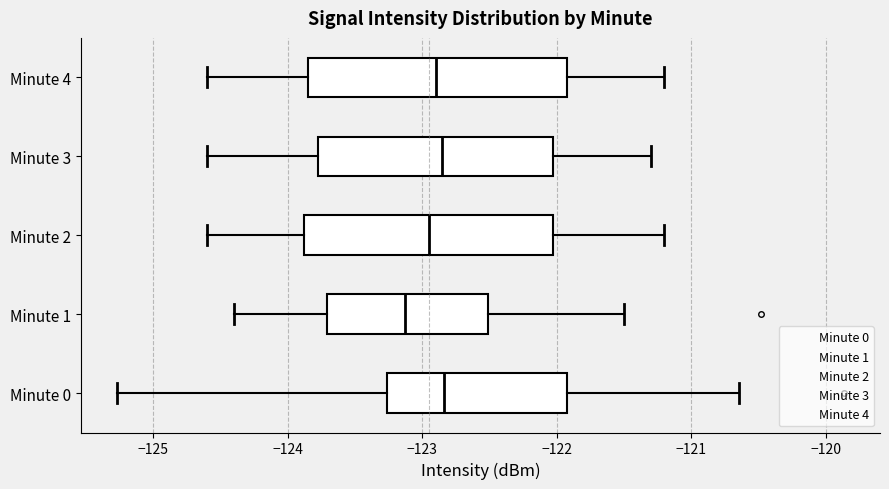

Reading bottom to top, transcribe this box plot: for each box, give where its median line is, the range the box spans, and where its two whiskers end, as read against the x-axis. The values are not printed on the chart, so give them approximately, as read against the axis.

Minute 0: median -122.8, box -123.3 to -121.9, whiskers -125.3 to -120.6
Minute 1: median -123.1, box -123.7 to -122.5, whiskers -124.4 to -121.5
Minute 2: median -122.9, box -123.9 to -122.0, whiskers -124.6 to -121.2
Minute 3: median -122.8, box -123.8 to -122.0, whiskers -124.6 to -121.3
Minute 4: median -122.9, box -123.8 to -121.9, whiskers -124.6 to -121.2